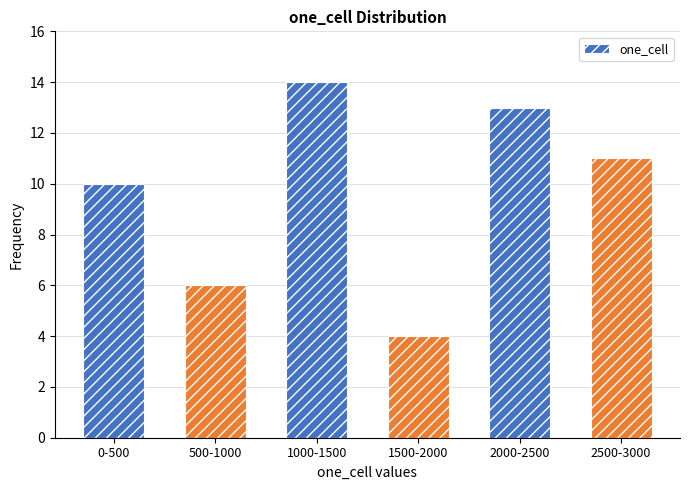

Reading left to right, transcribe all the data shown in this chart.

10	6	14	4	13	11